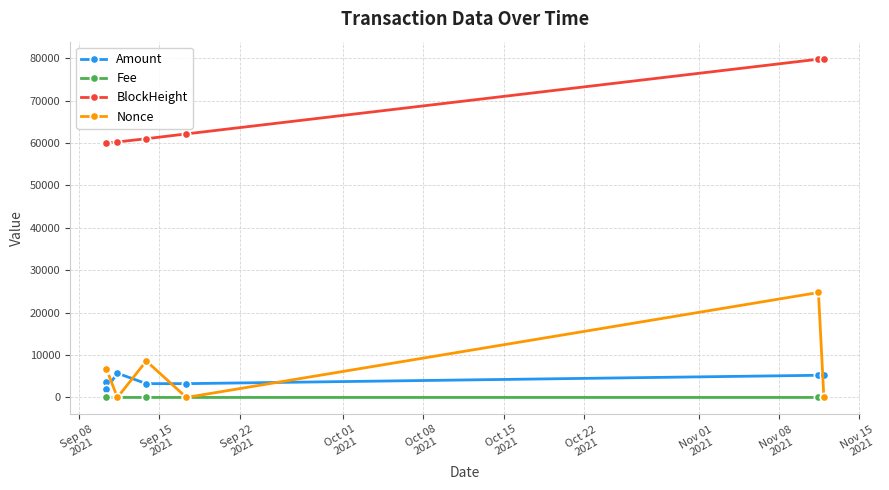

What is the greatest value displayed?

79903.0